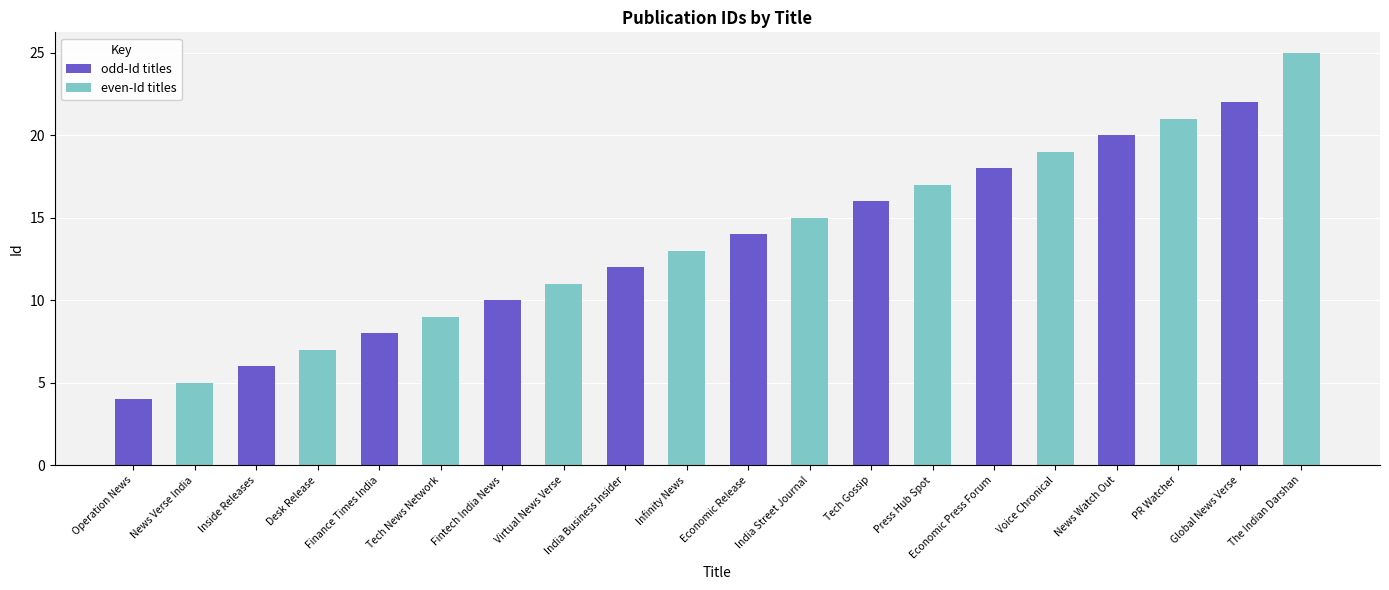

Which series has the largest range (max minus min)?

even-Id titles